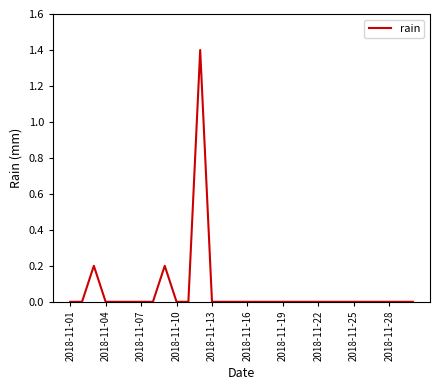

What is the greatest value displayed?

1.4